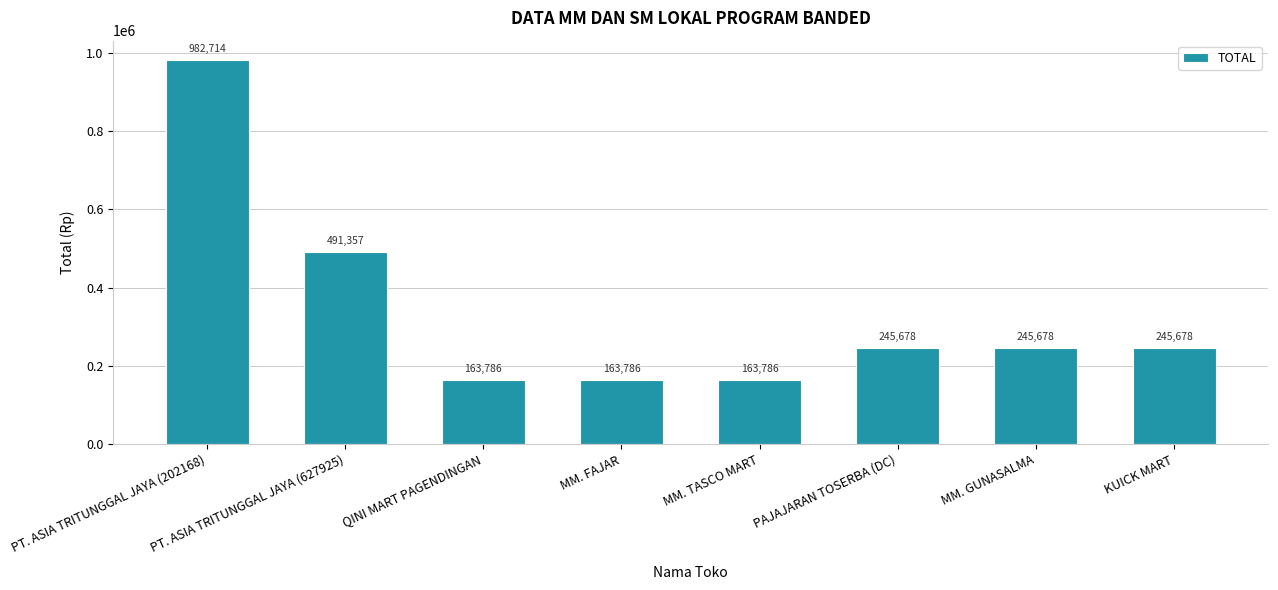

Where is the data nearest to the value 573249?

PT. ASIA TRITUNGGAL JAYA (627925)